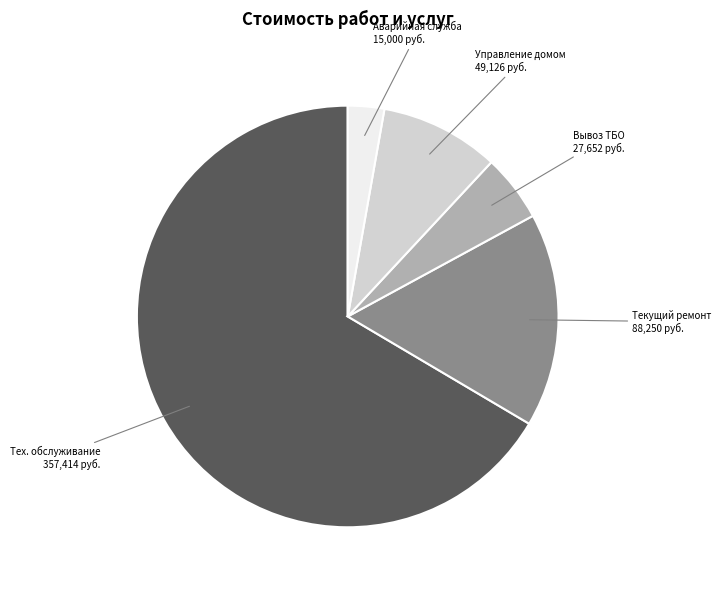

Which has a higher value, Тех. обслуживание or Управление домом?

Тех. обслуживание